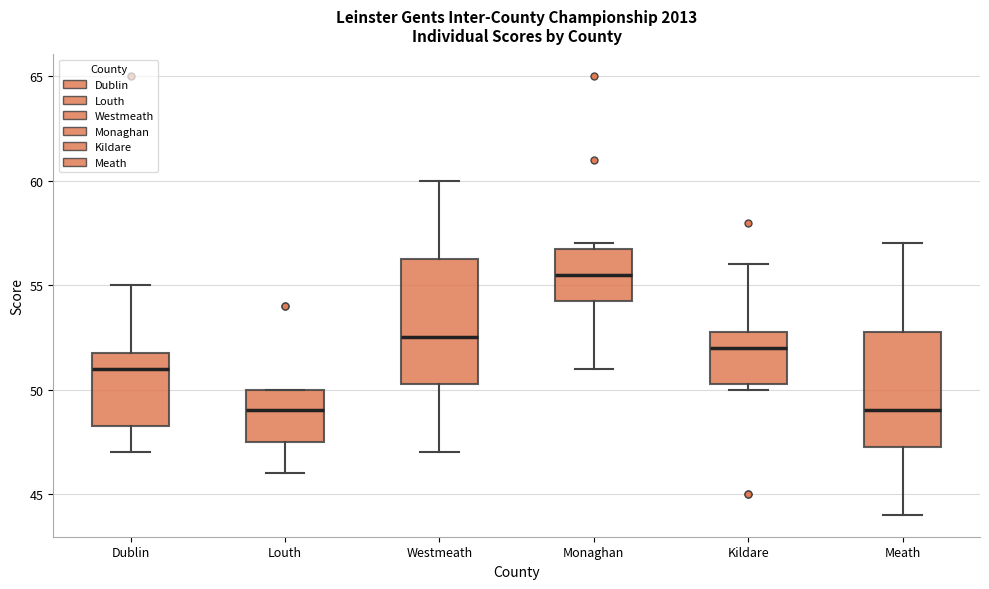

Where does the lower whisker of the box for Monaghan end on the y-axis? The values are not printed on the chart, so give them approximately, as read against the axis.

51.0